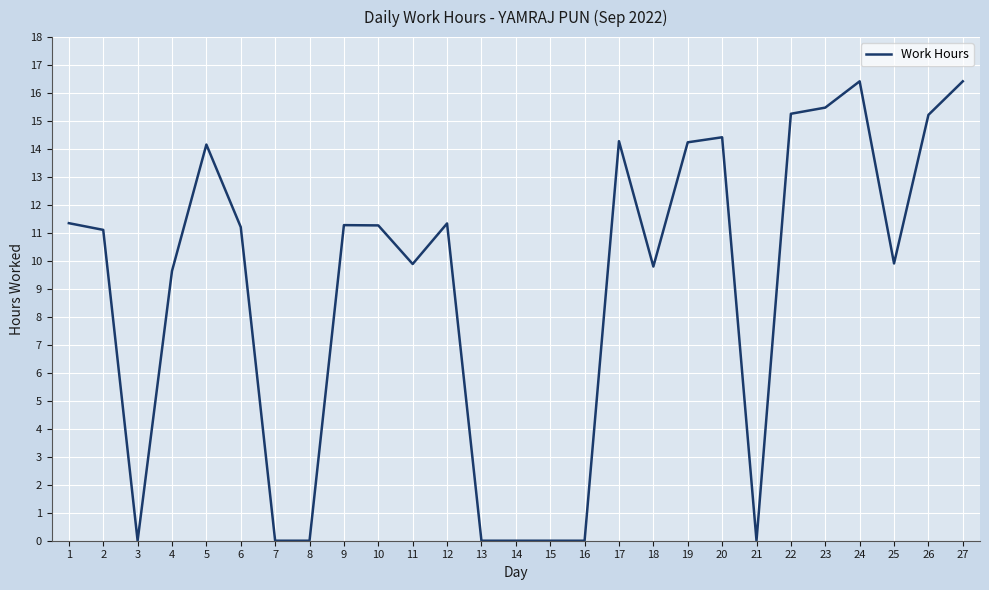

What value does the data have at 20?

14.4